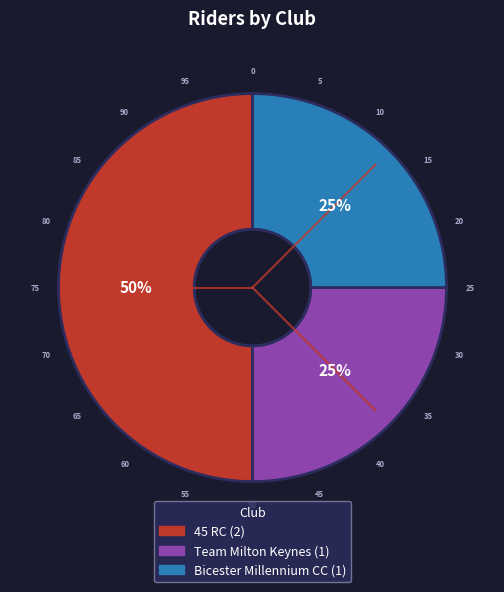

To the nearest percent, what is the difference between the largest and smallest slice percentages?

25%